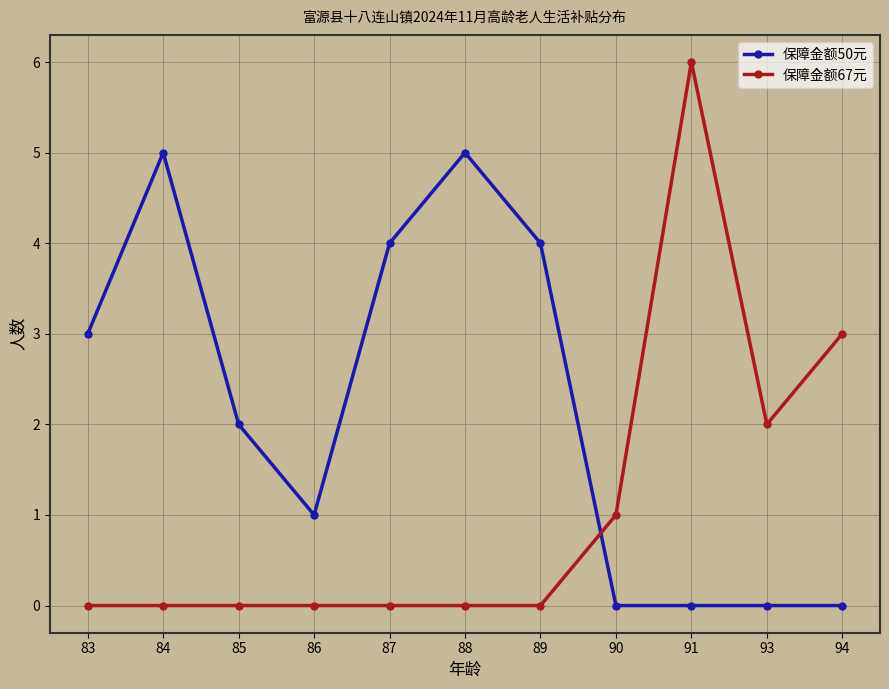

The value of 保障金额50元 at 85 is 3. True or false?

False